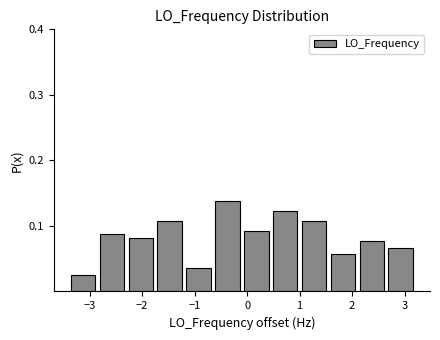

How tall is the bar that spans 1.55 to 2.10 on the x-axis? Neither the bar edges nor the heights are printed on the chart, so give them approximately, as read against the axes.

0.06